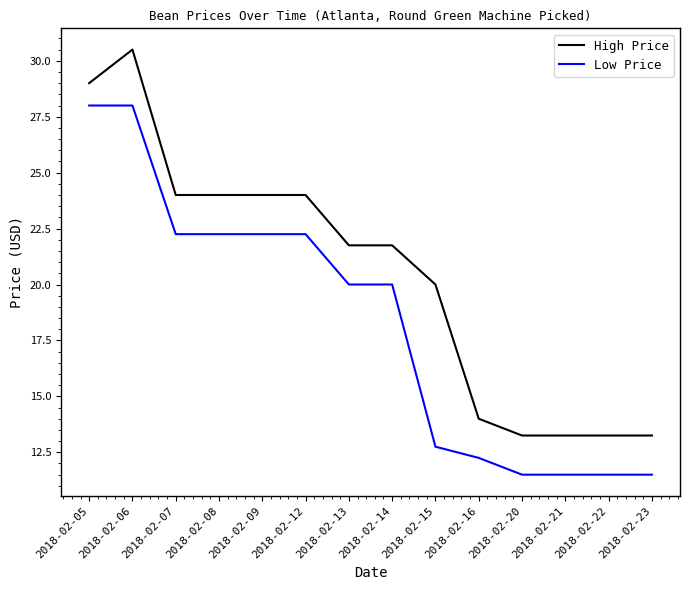

True or false: High Price and Low Price cross at least once.

False